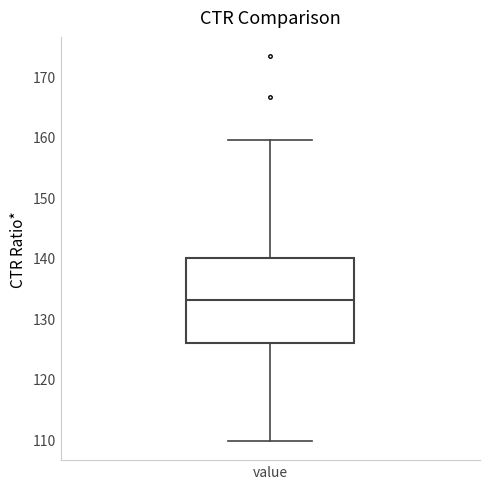

Transcribe this box plot: give where the median line is, the range the box spans, and where the two whiskers end, as read against the y-axis. The values are not printed on the chart, so give them approximately, as read against the axis.

median 133, box 126 to 140, whiskers 110 to 160